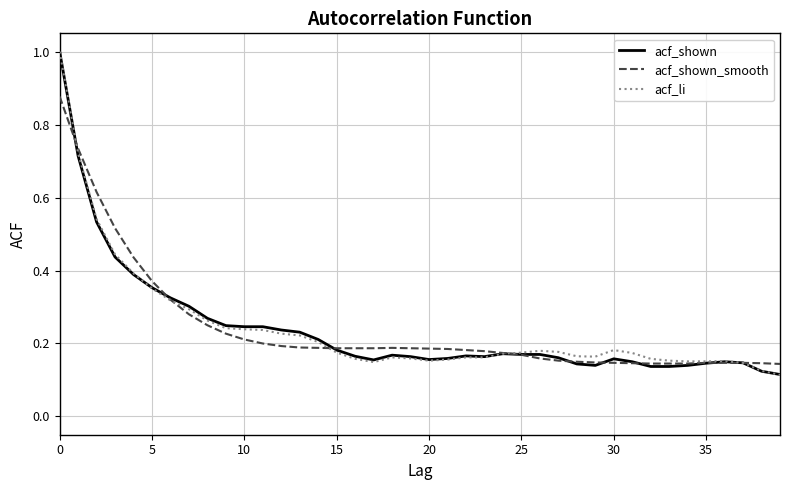

How many lines are shown in the chart?

3